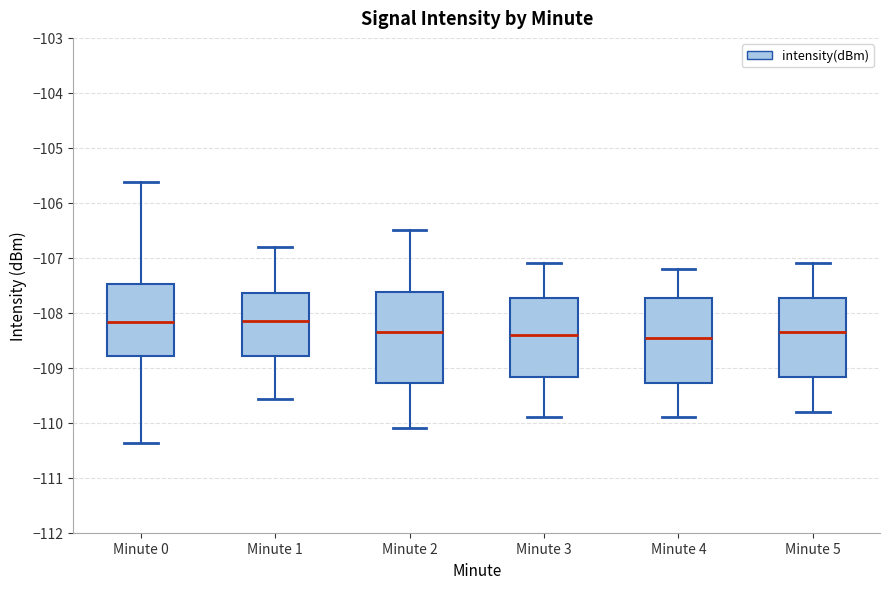

Where does the upper whisker of the box for Minute 5 end on the y-axis? The values are not printed on the chart, so give them approximately, as read against the axis.

-107.1